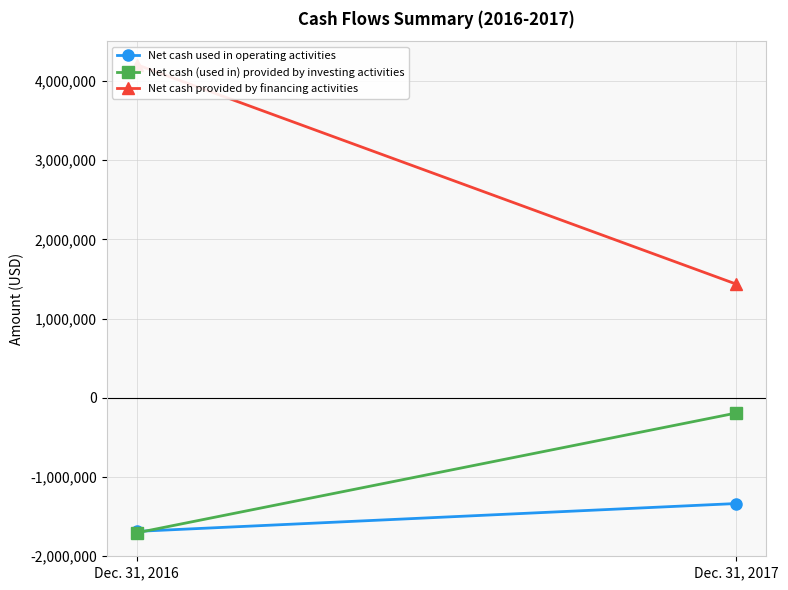

How many data points in Net cash (used in) provided by investing activities are less than -194959?

1